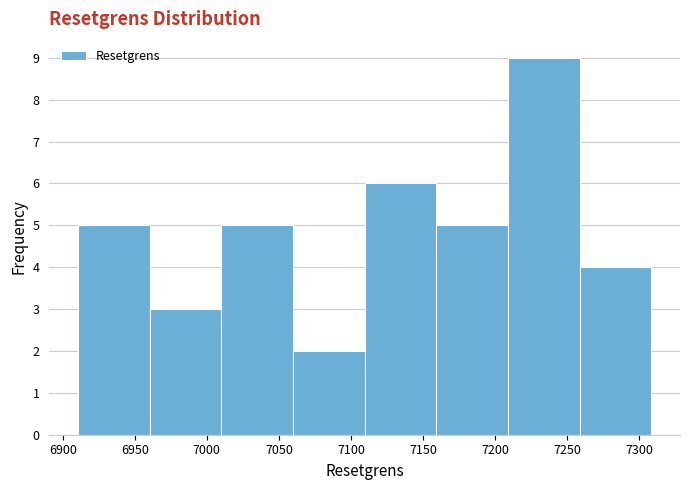

Which range on the x-axis has the tallest bar?

7210 to 7260